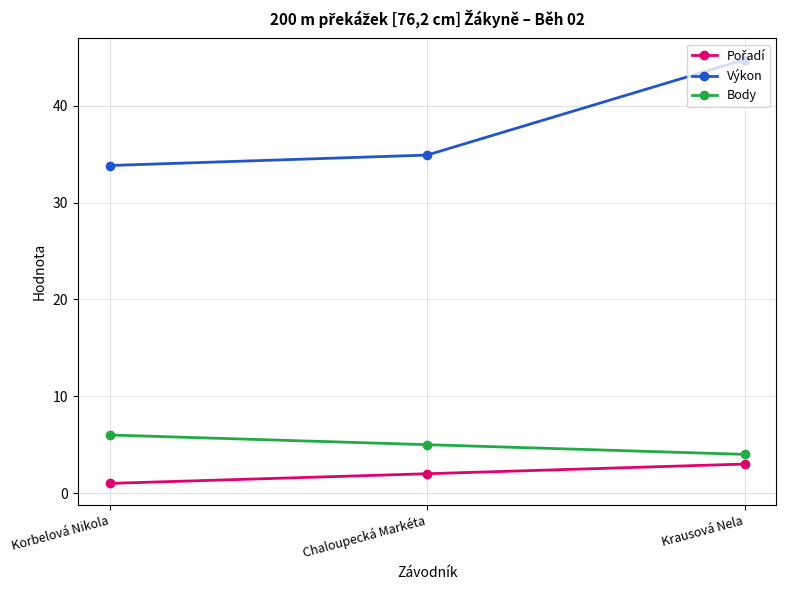

How many data points in Body are less than 5?

1